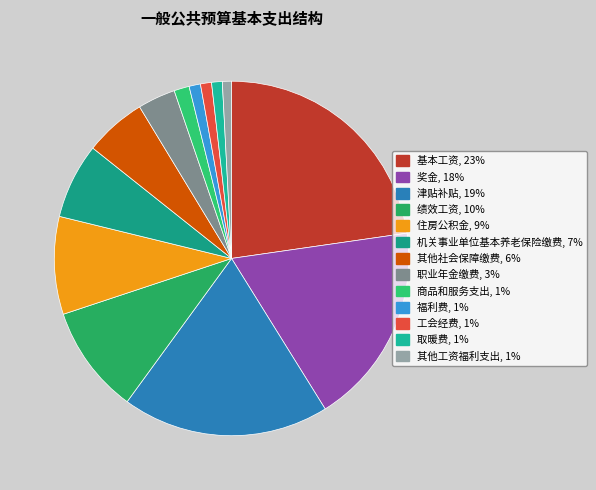

Is the sum of 津贴补贴 and 工会经费 greater than half?

No